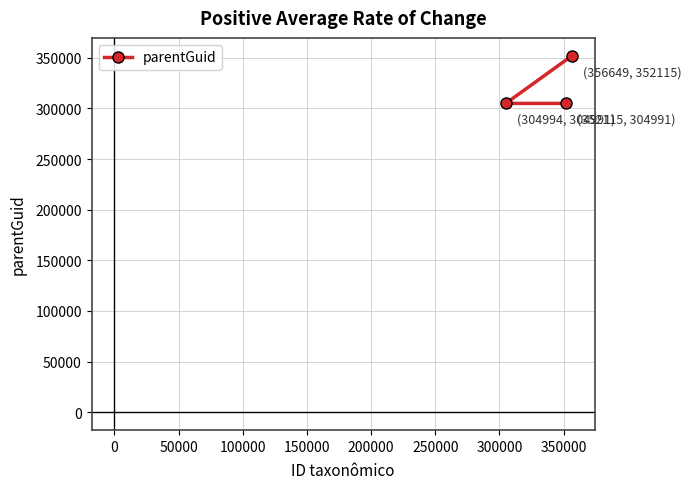

Reading right to left, extract all data points from this chart.

352115	304991	304991